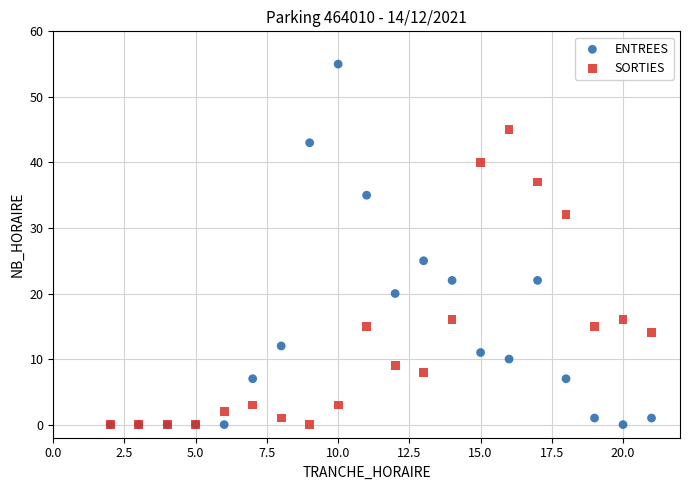

Across all series, what Y value is closest to 27?

25